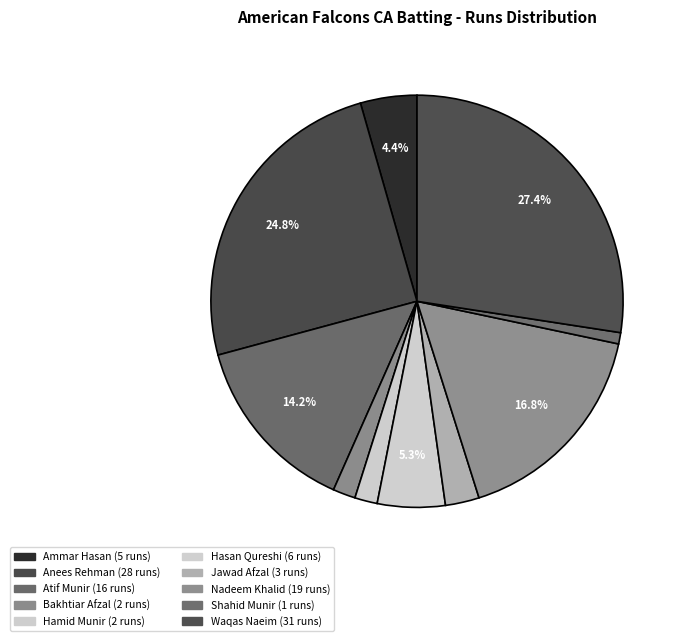

Count the number of slices in the pie.

10